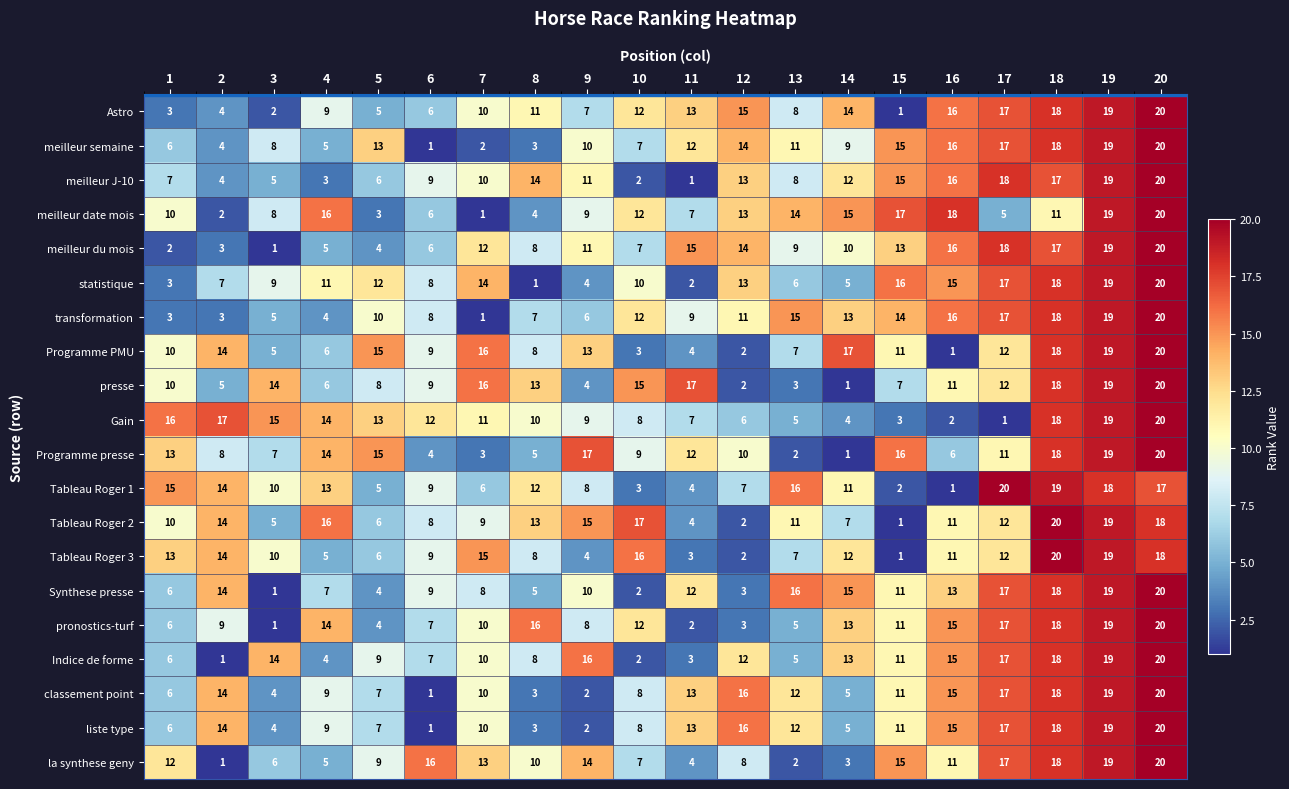

Which series changed the most between 5 and 12?

Programme PMU